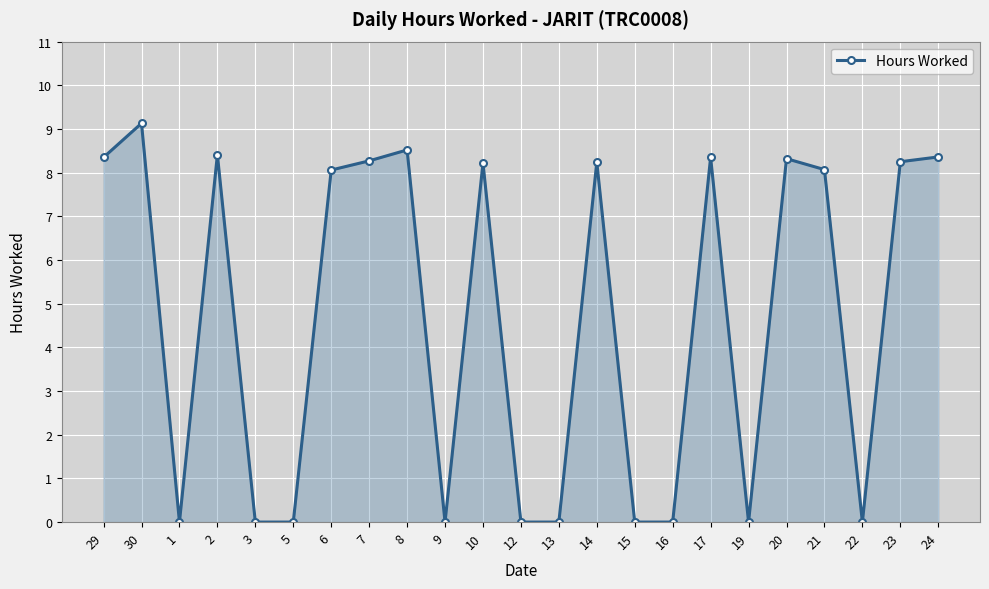

How many data points are less than 8?

10